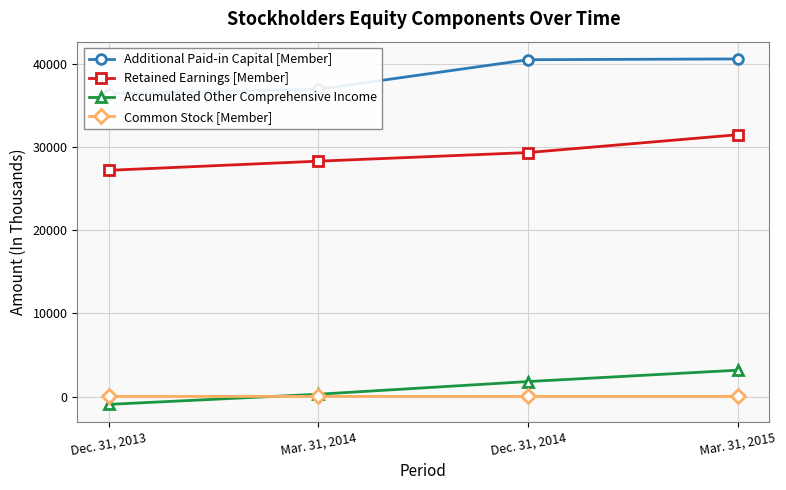

Reading left to right, what are all the values shown in this chart?

Additional Paid-in Capital [Member]: 36400	36922	40473	40564
Retained Earnings [Member]: 27187	28286	29321	31464
Accumulated Other Comprehensive Income: -926	296	1818	3183
Common Stock [Member]: 31	32	33	33